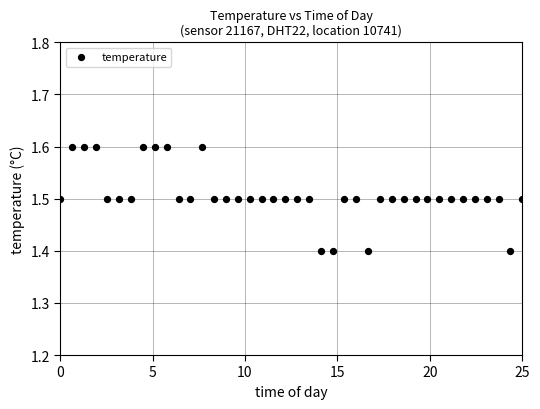

What is the range of X values (max minus min)?

25.0